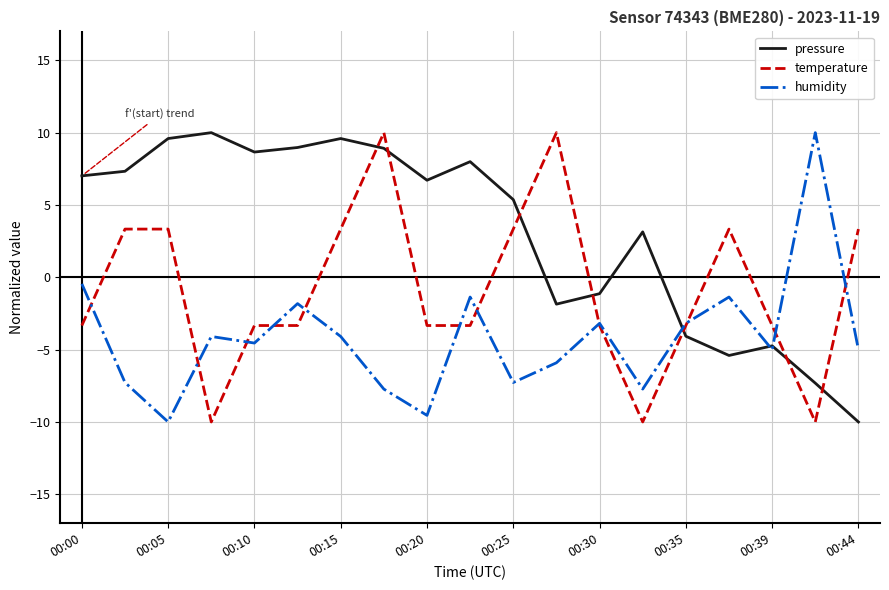

Which series has the largest total across all categories?

pressure